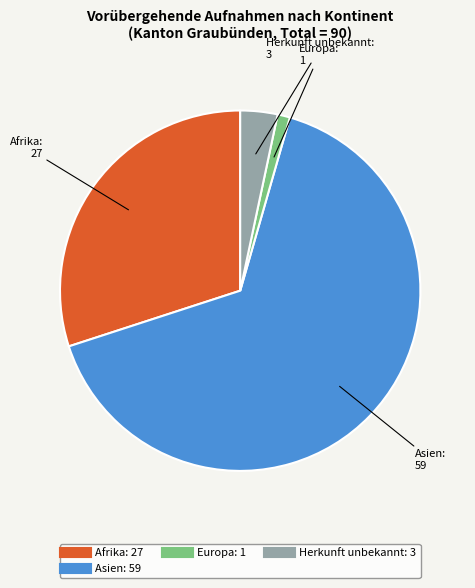

Does any single category account for the majority?

Yes